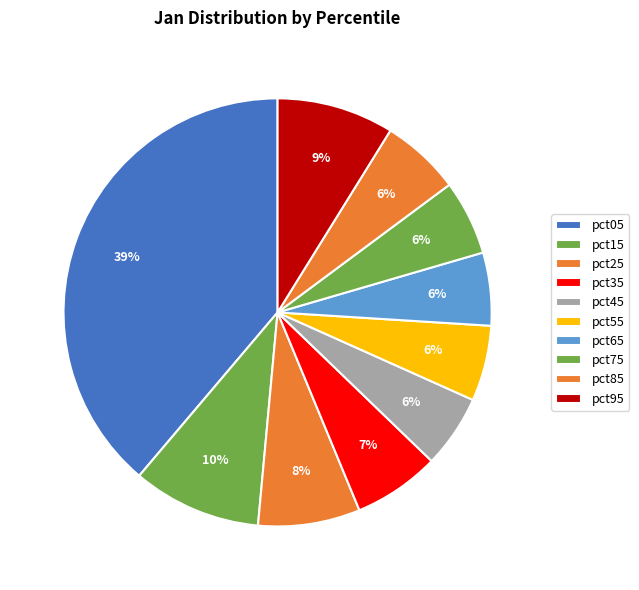

To the nearest percent, what portion does pct15 represent?

10%